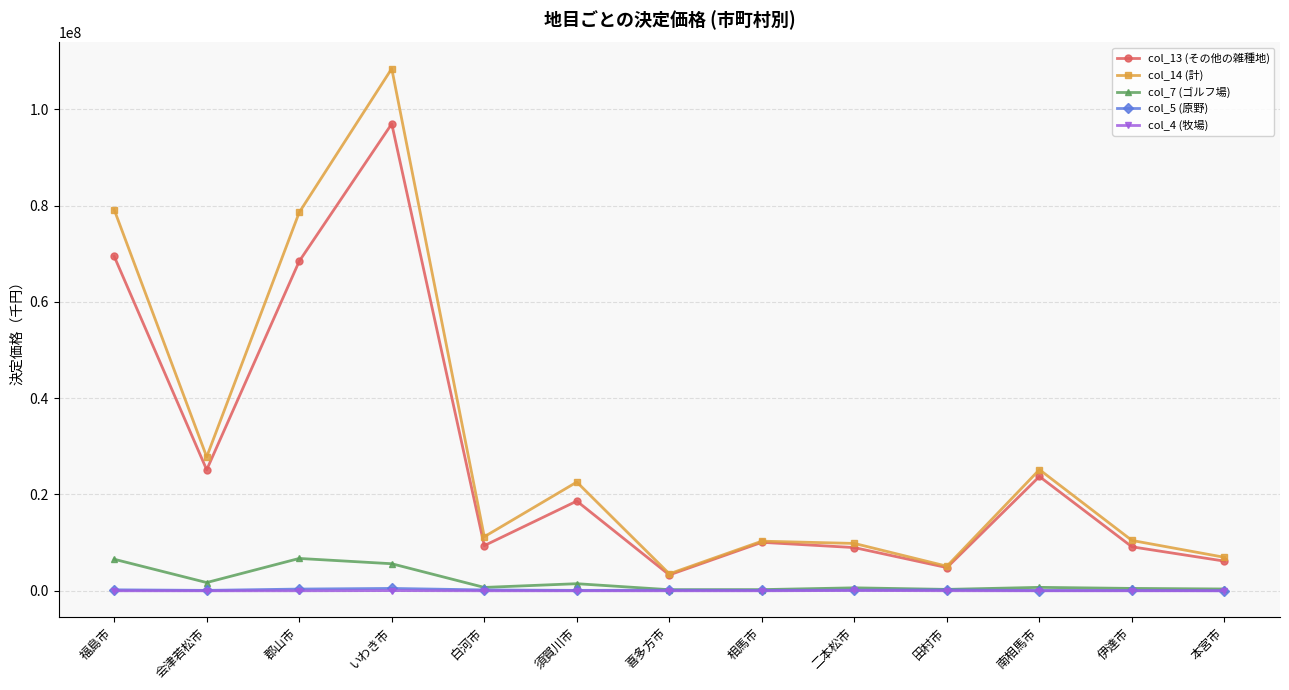

True or false: col_13 (その他の雑種地) has a value of 32472202 at 南相馬市.

False